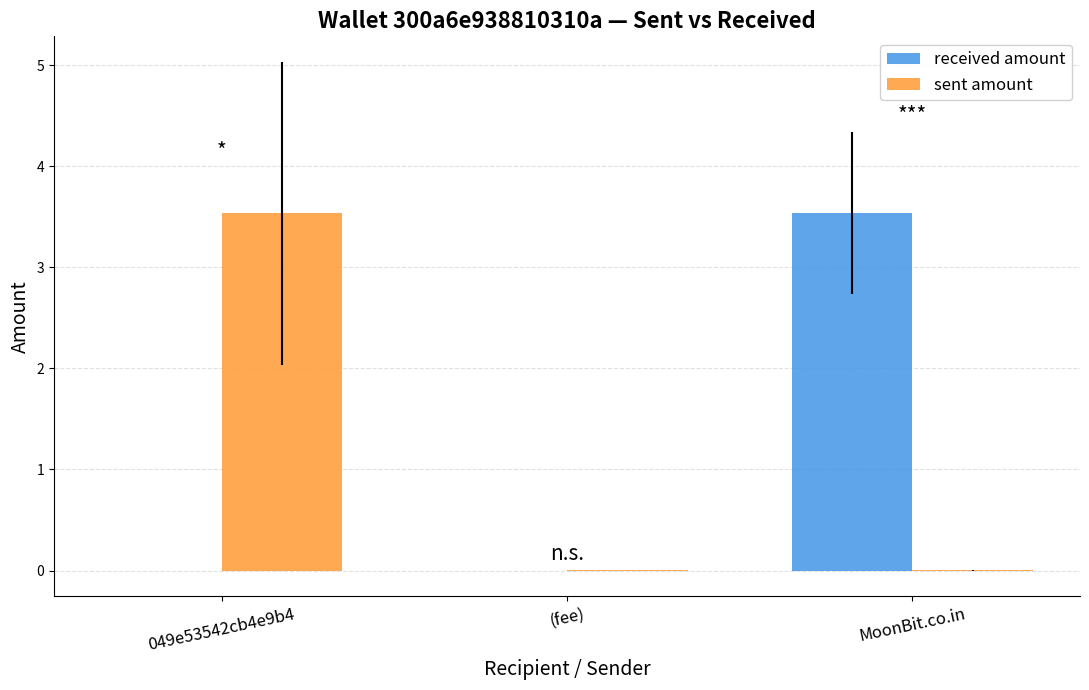

The value of received amount at (fee) is 0.0. True or false?

True